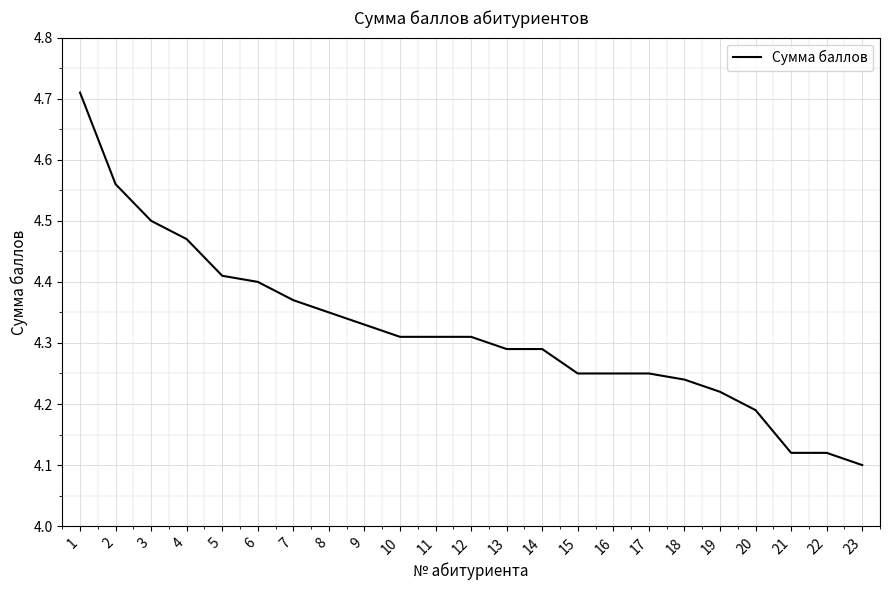

Where is the data nearest to the value 4?

23